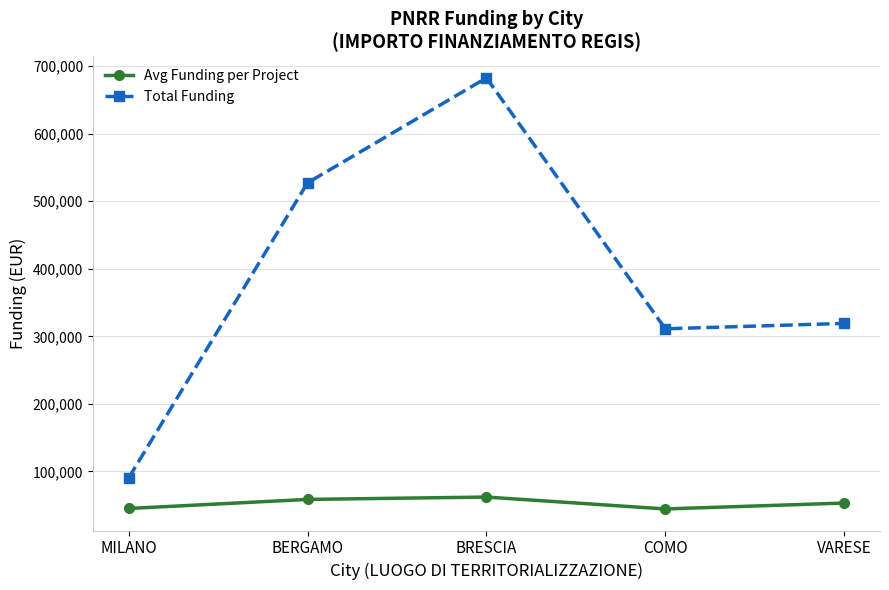

The value of Total Funding at BRESCIA is 682502.5. True or false?

True